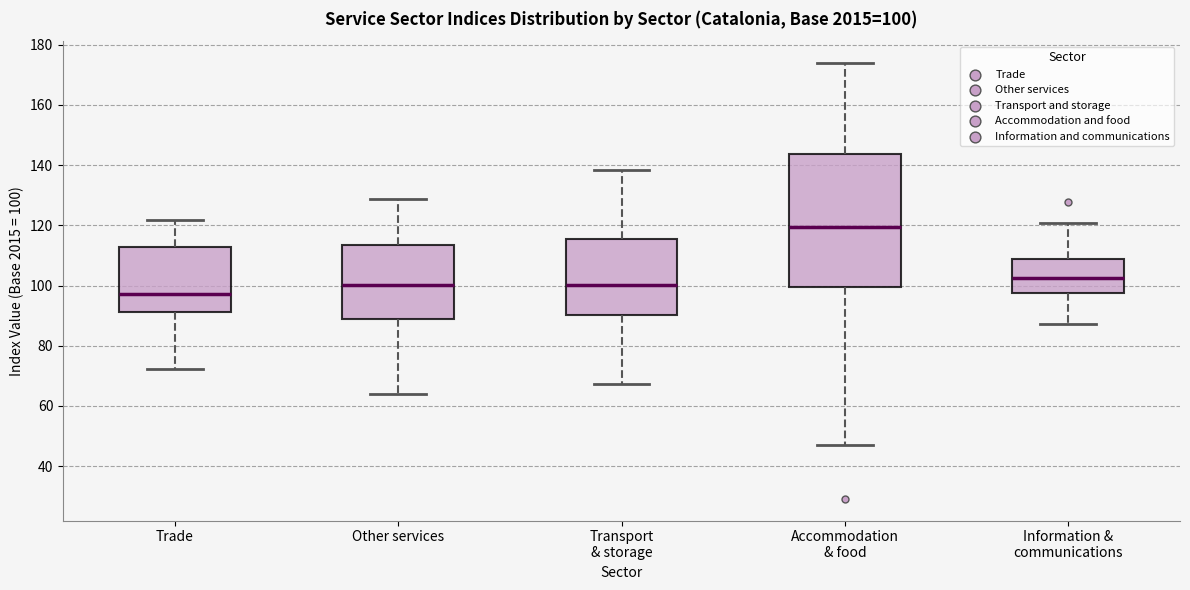

Comparing the boxes themselves (not the whiskers), which one is the tallest?

Accommodation & food